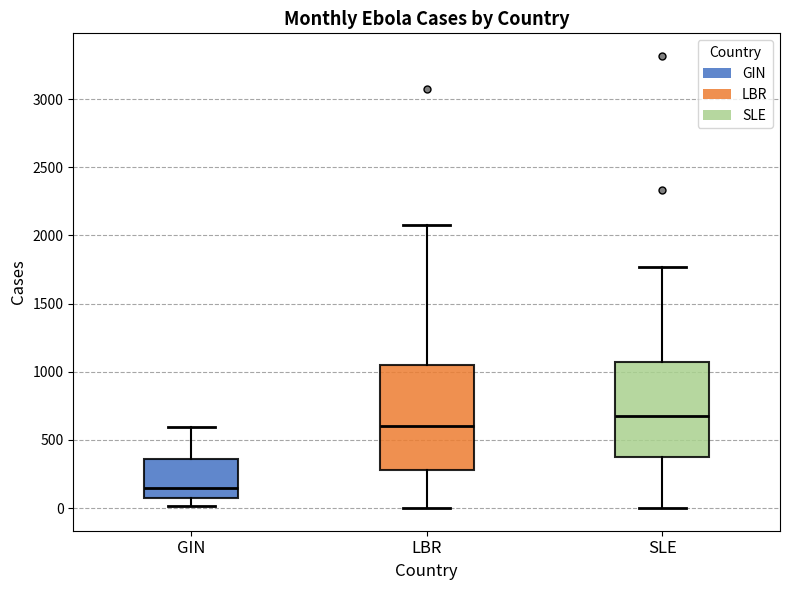

Where does the median line of the box for SLE sit on the y-axis? The values are not printed on the chart, so give them approximately, as read against the axis.

650